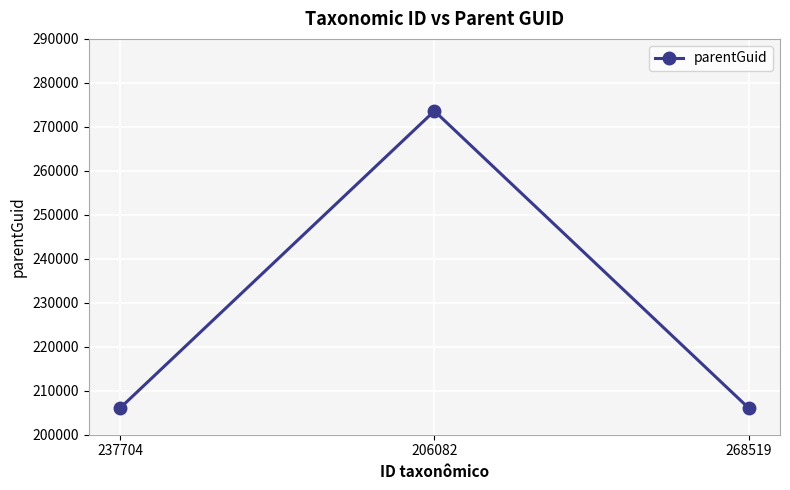

True or false: the data shows 206082 at 268519.

True